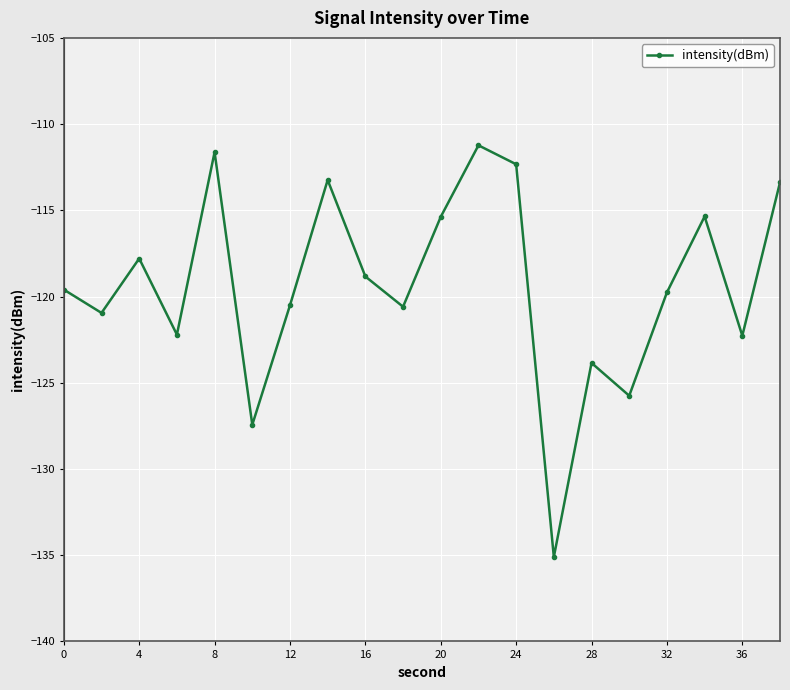

What is the maximum value shown in the chart?

-111.2